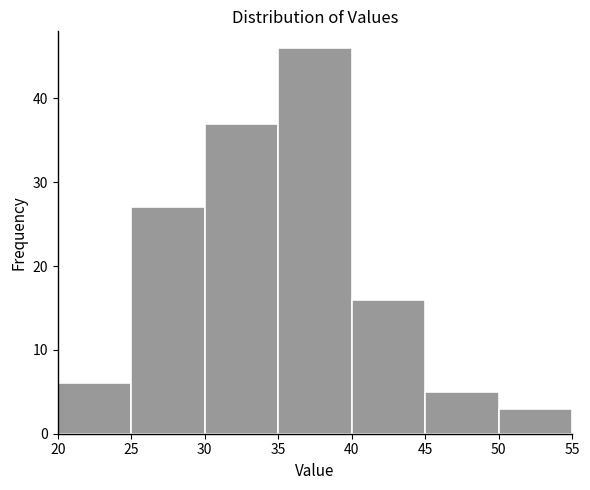

Over which range of the x-axis is the bar tallest?

35 to 40